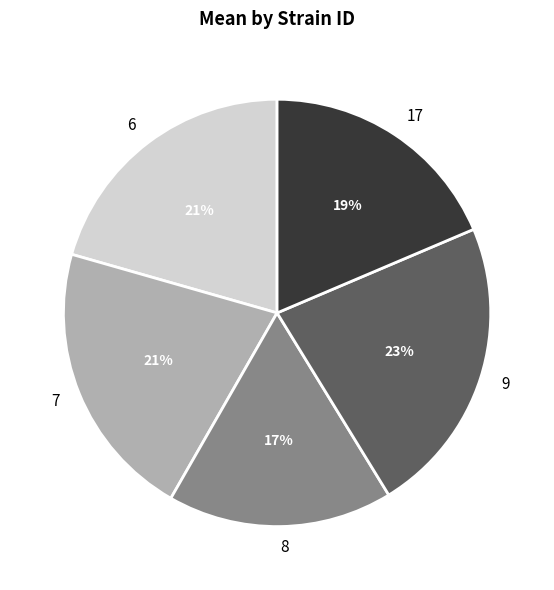

Do 7 and 8 together represent more than half of the pie?

No